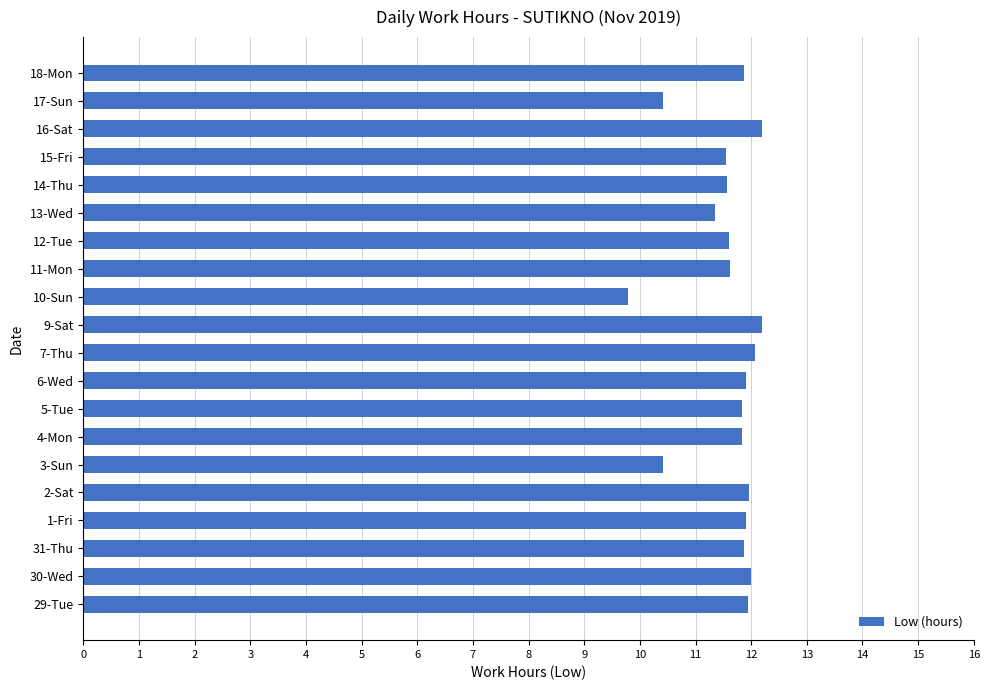

How many distinct data groups are displayed?

1